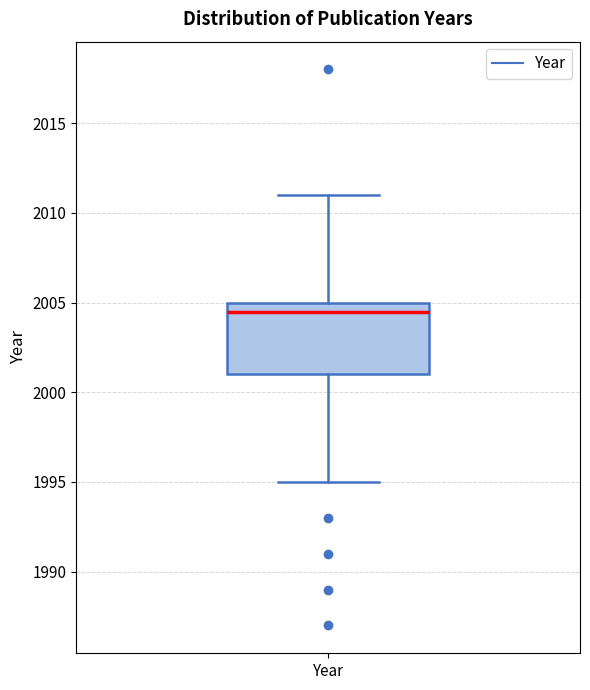

Where does the lower whisker of the box for Year end on the y-axis? The values are not printed on the chart, so give them approximately, as read against the axis.

1995.0